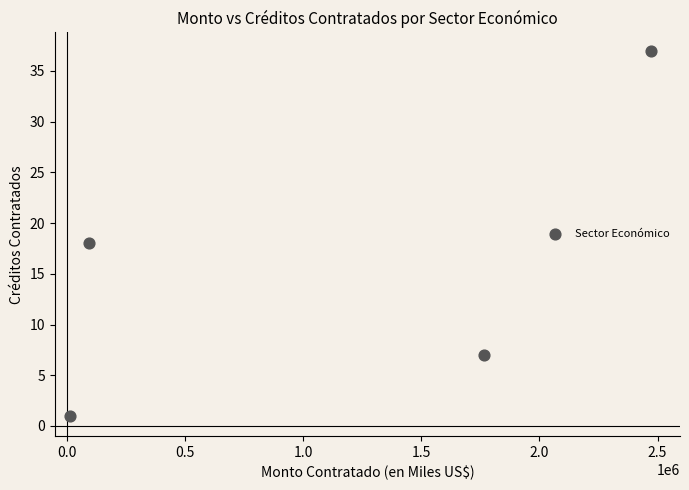

What is the range of Y values (max minus min)?

36